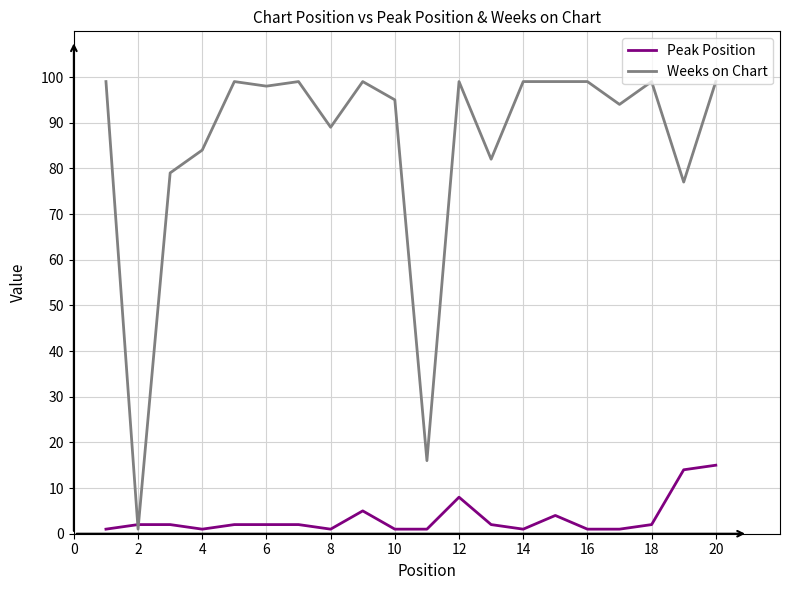

Which series has the widest spread of values?

Weeks on Chart